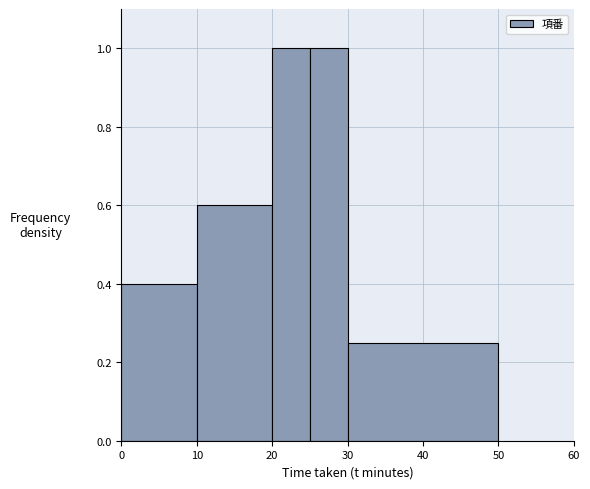

Reading left to right, transcribe this chart: for each bar, give the range it covers on the x-axis and its height. The values are not printed on the chart, so give them approximately, as read against the axis.

0 to 10: 0.40
10 to 20: 0.60
20 to 25: 1.00
25 to 30: 1.00
30 to 50: 0.26